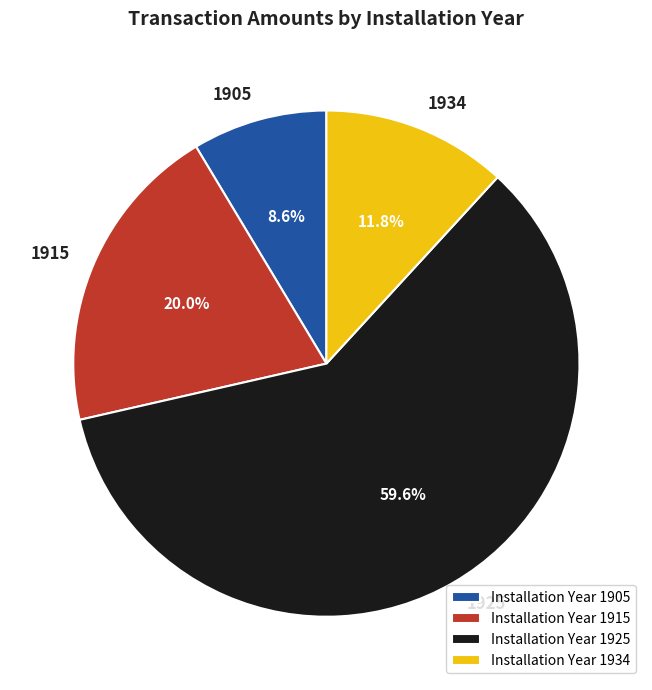

What portion of the pie excludes 1905?

91.4%